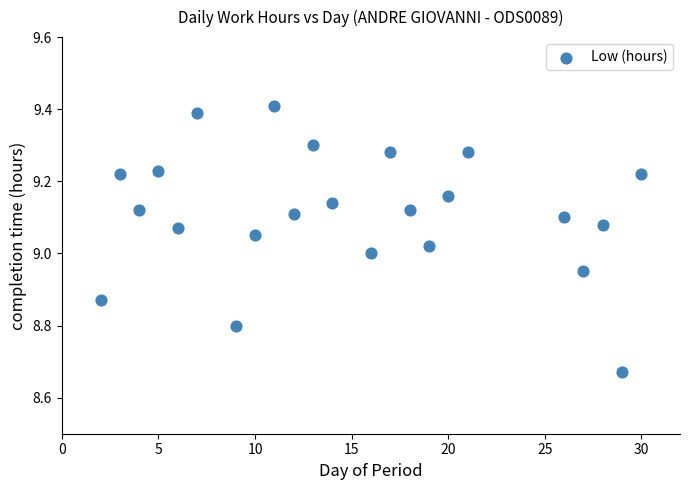

What is the range of X values (max minus min)?

28.0